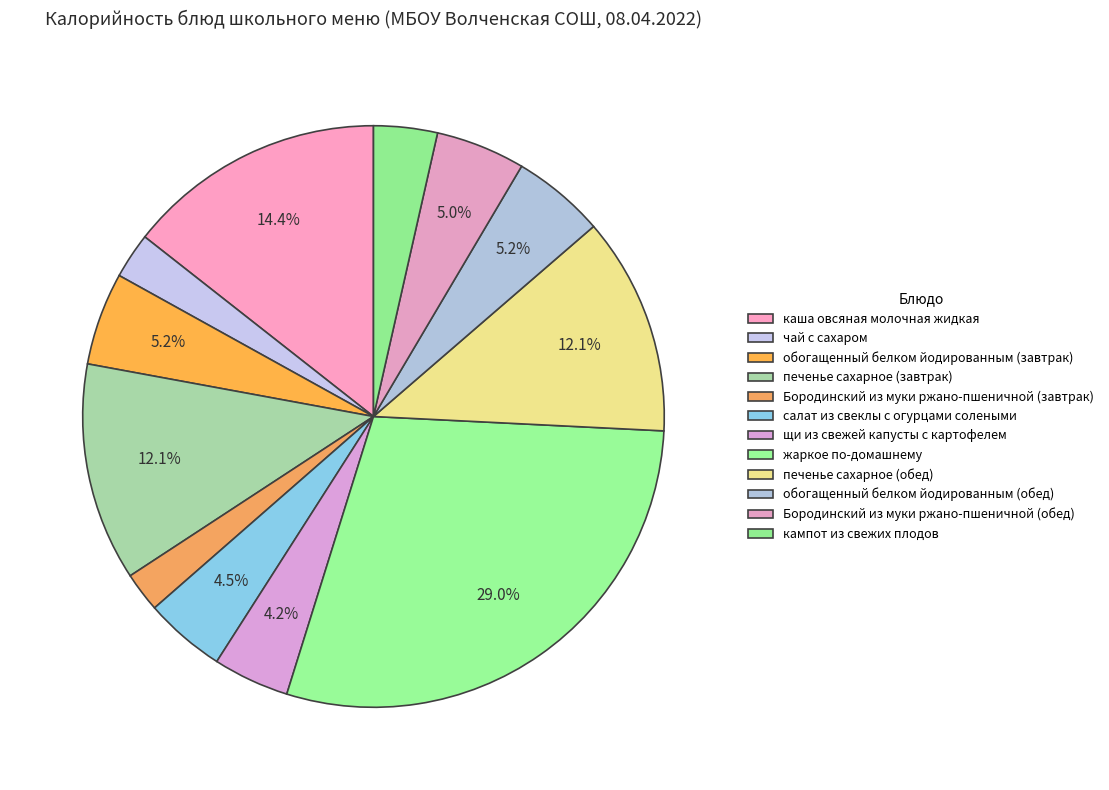

Count the number of slices in the pie.

12